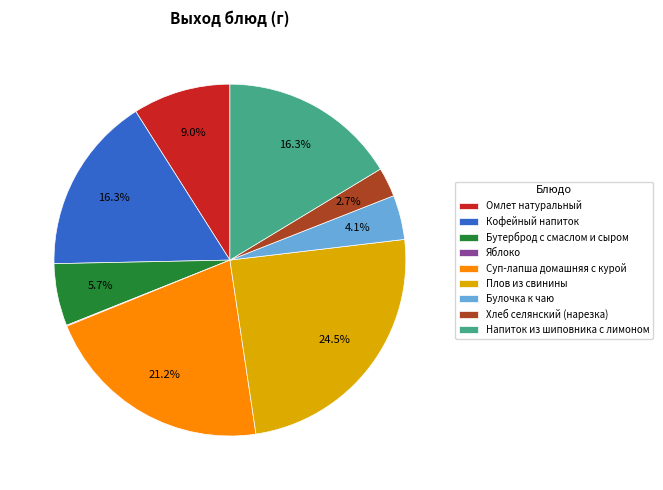

To the nearest percent, what is the difference between the largest and smallest slice percentages?

24%